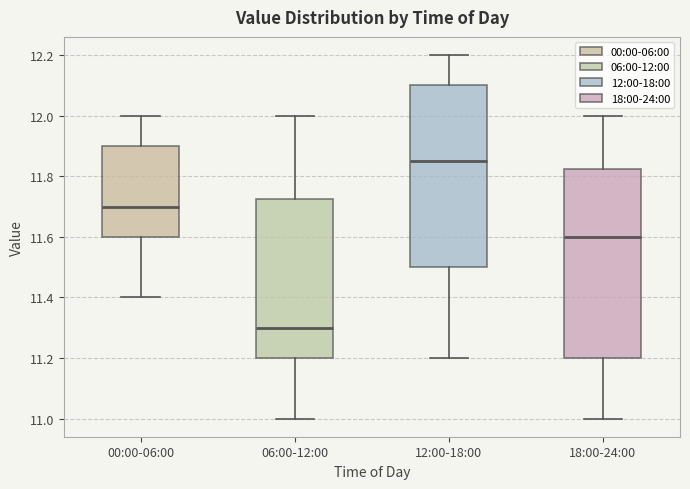

Where does the lower whisker of the box for 00:00-06:00 end on the y-axis? The values are not printed on the chart, so give them approximately, as read against the axis.

11.40